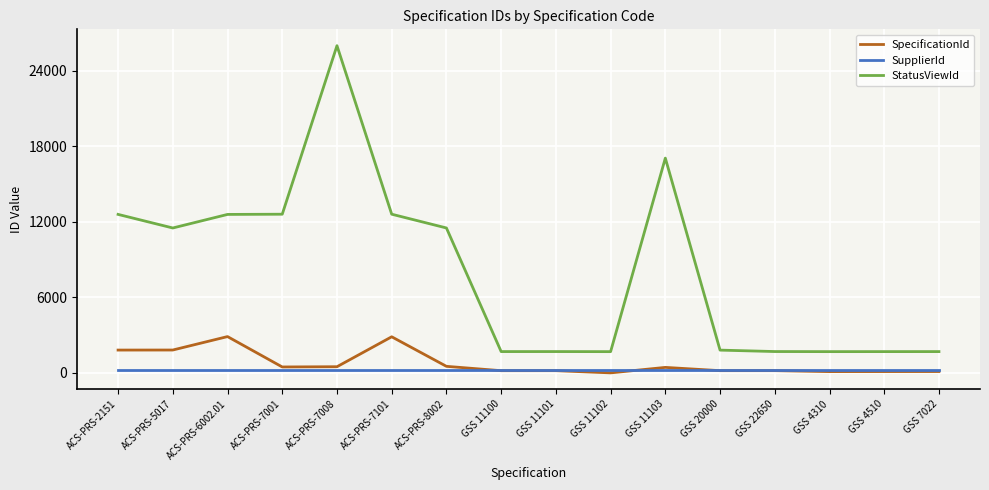

What is the total value across all series at GSS 11103?

17784